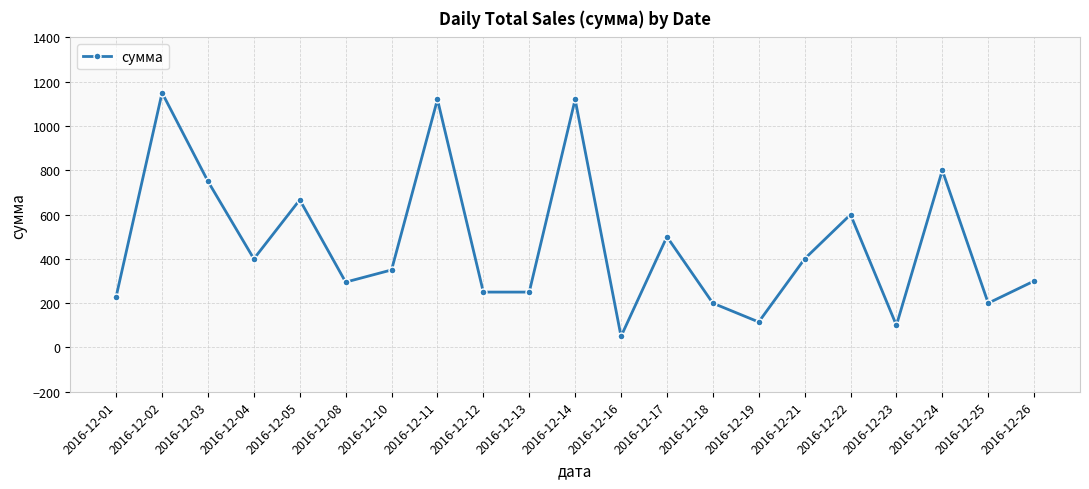

What is the greatest value displayed?

1150.0